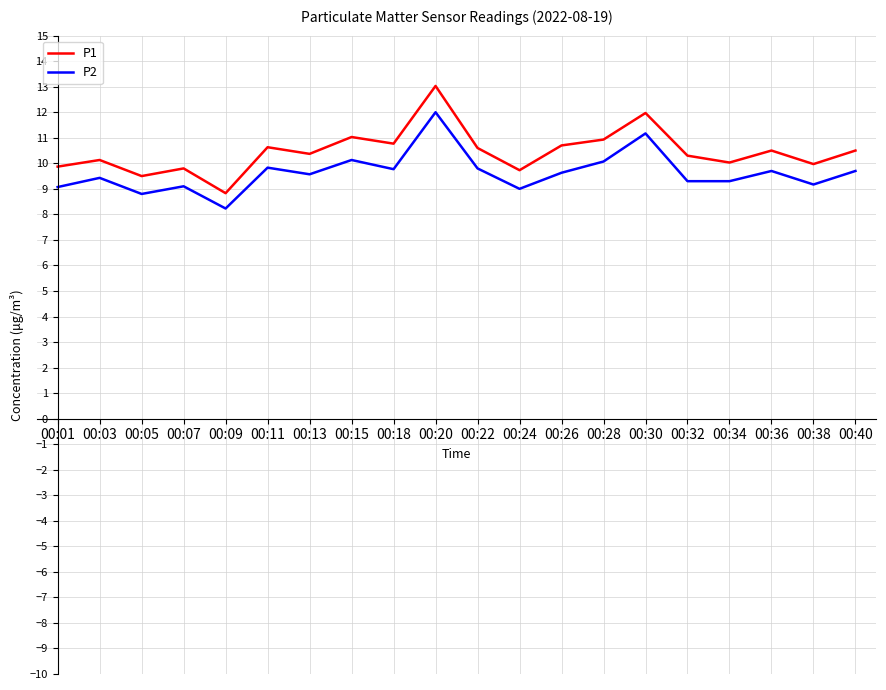

Is it true that P1 equals 14.4 at 00:09?

False